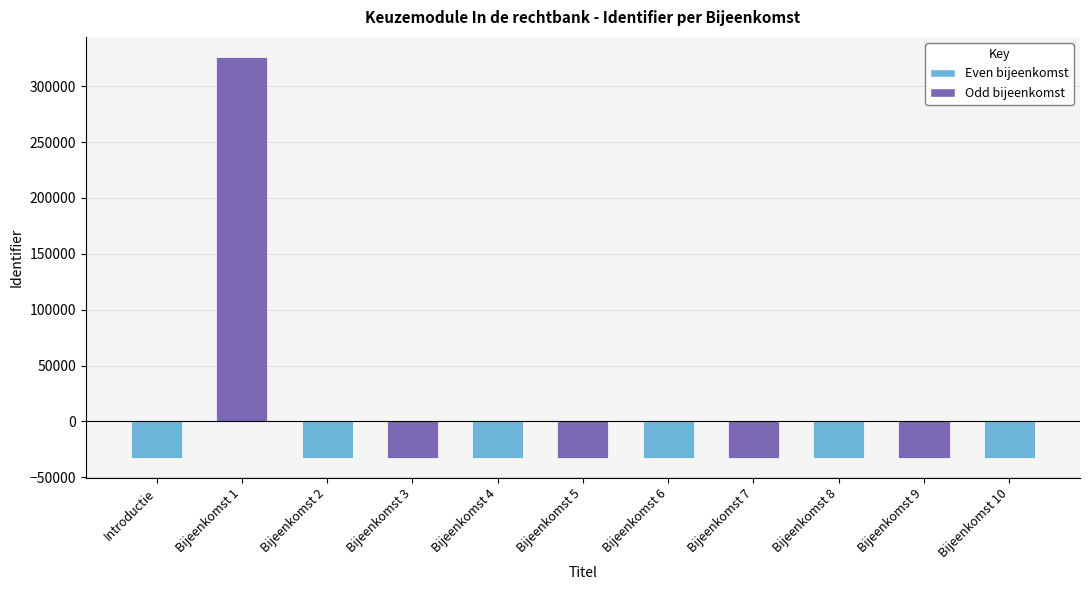

The value at Bijeenkomst 9 is -11237.7. True or false?

False